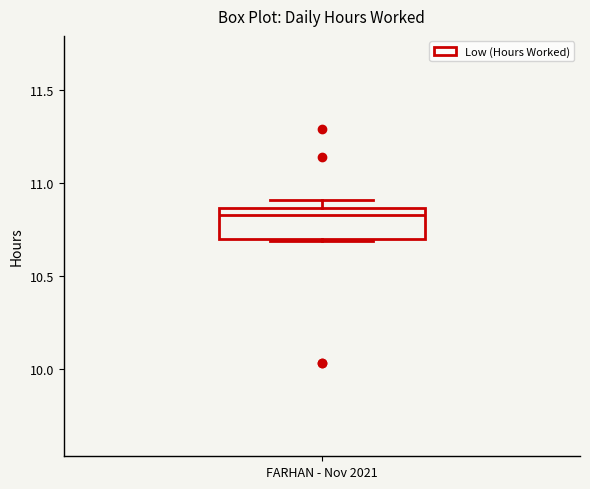

Where is the upper edge of the box for FARHAN - Nov 2021 on the y-axis? The values are not printed on the chart, so give them approximately, as read against the axis.

10.85